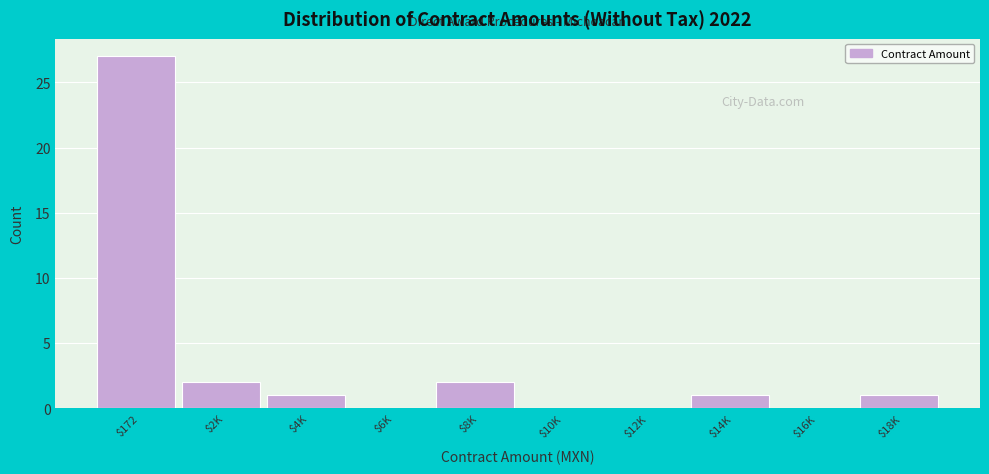

Which label corresponds to the largest value in the chart?

$172